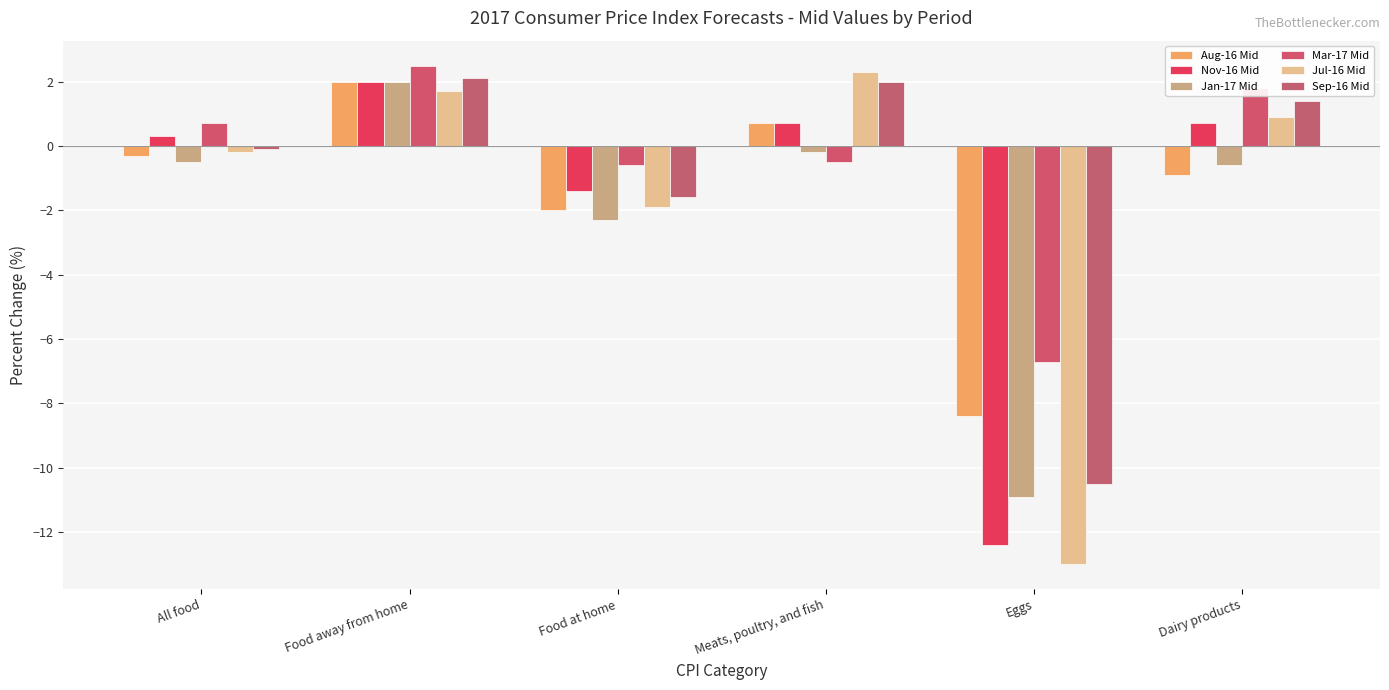

How many categories are shown in the chart?

6